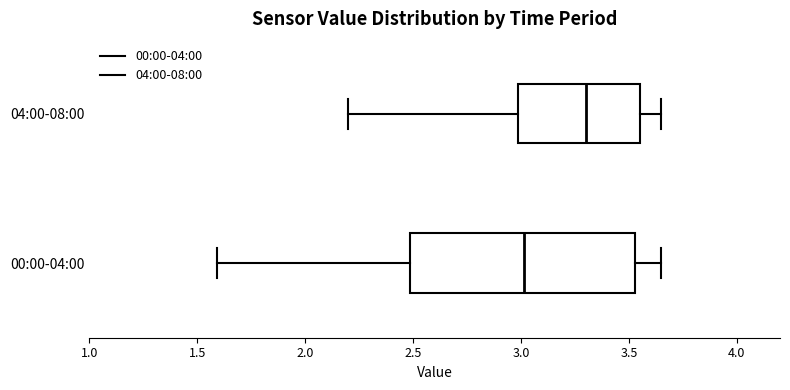

Comparing the boxes themselves (not the whiskers), which one is the widest?

00:00-04:00